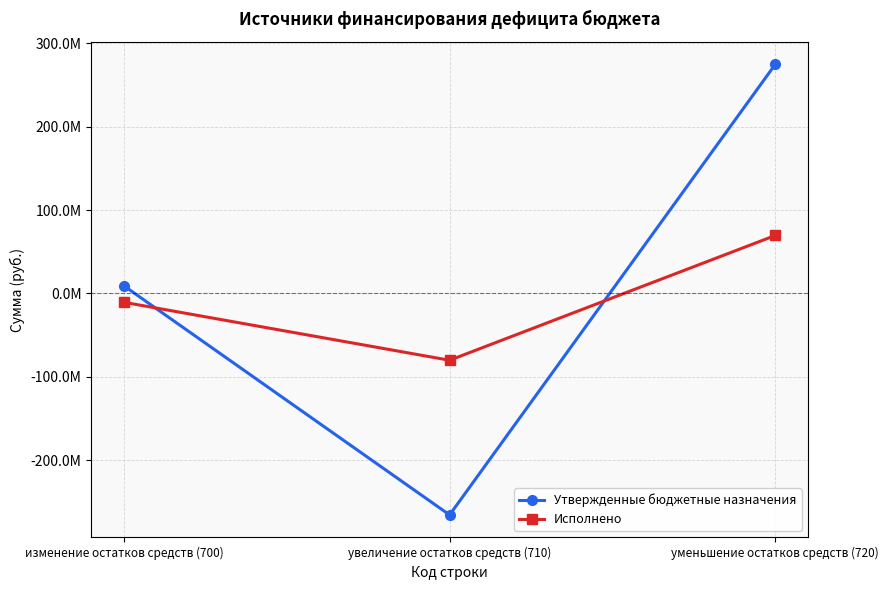

Rank the series by their average value, from highest to lowest.

Утвержденные бюджетные назначения, Исполнено